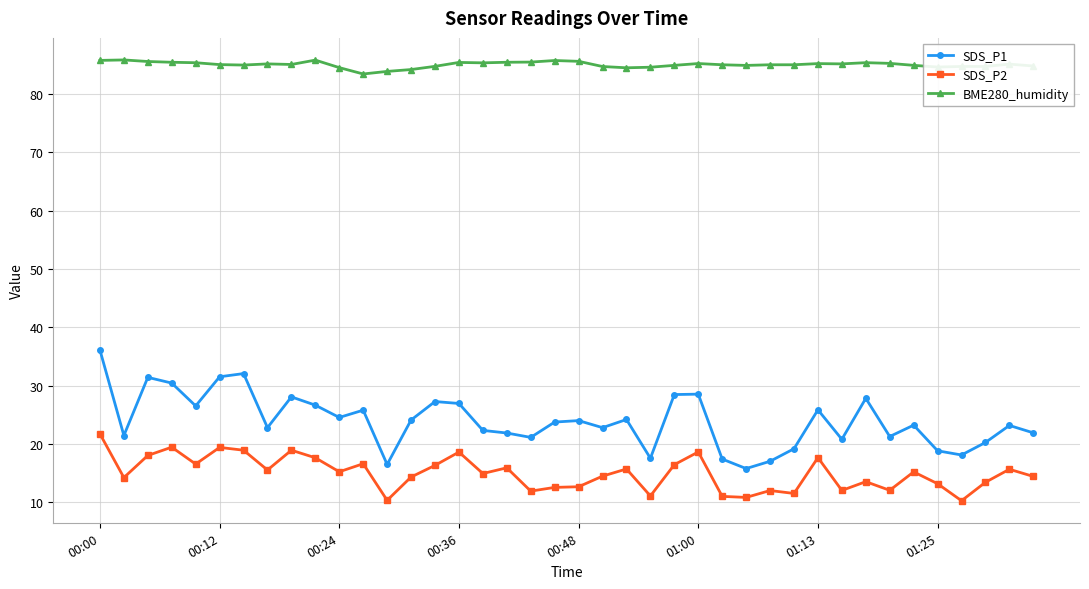

Which series has the widest spread of values?

SDS_P1